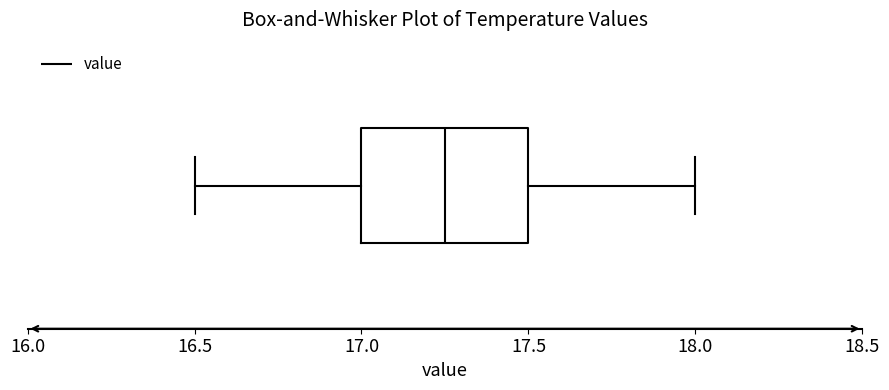

Transcribe this box plot: give where the median line is, the range the box spans, and where the two whiskers end, as read against the x-axis. The values are not printed on the chart, so give them approximately, as read against the axis.

median 17.25, box 17.00 to 17.50, whiskers 16.50 to 18.00